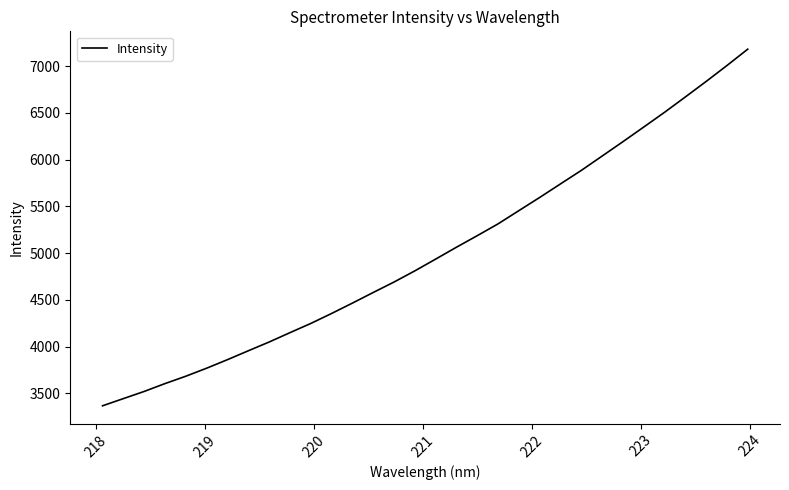

What is the minimum value shown in the chart?

3367.3